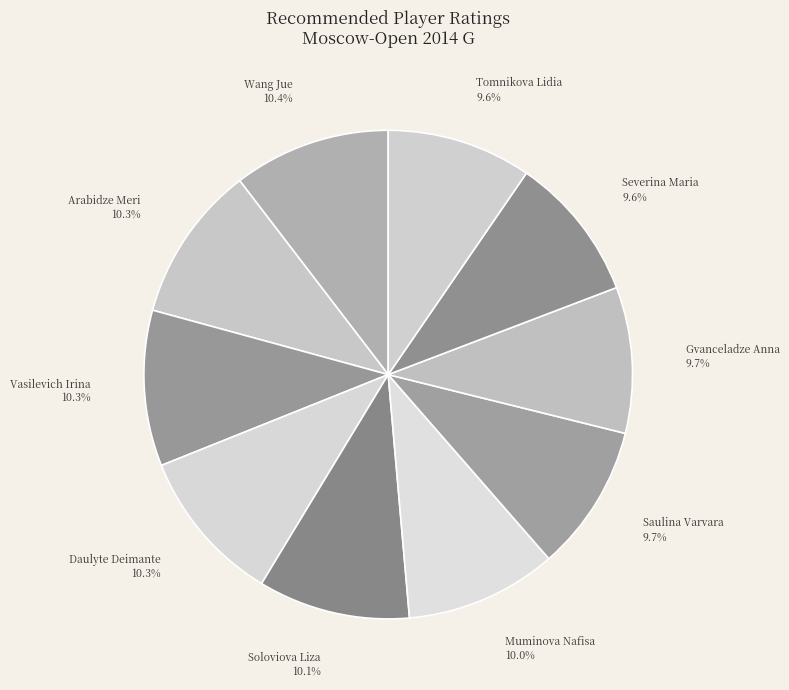

What is the total percentage of Wang Jue and Soloviova Liza?

20.5%